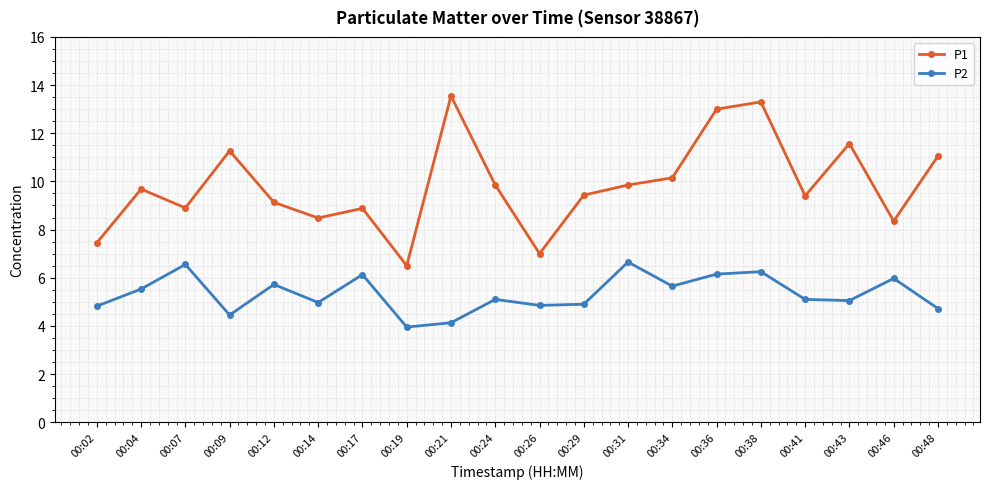

Which series has the largest range (max minus min)?

P1